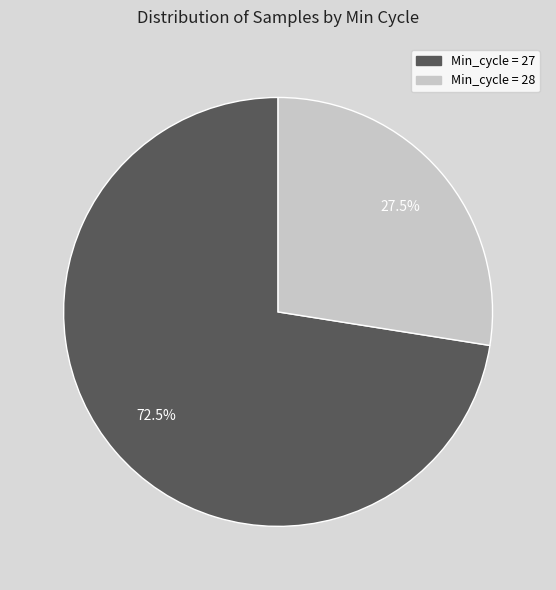

Is there any slice that represents more than half of the pie?

Yes